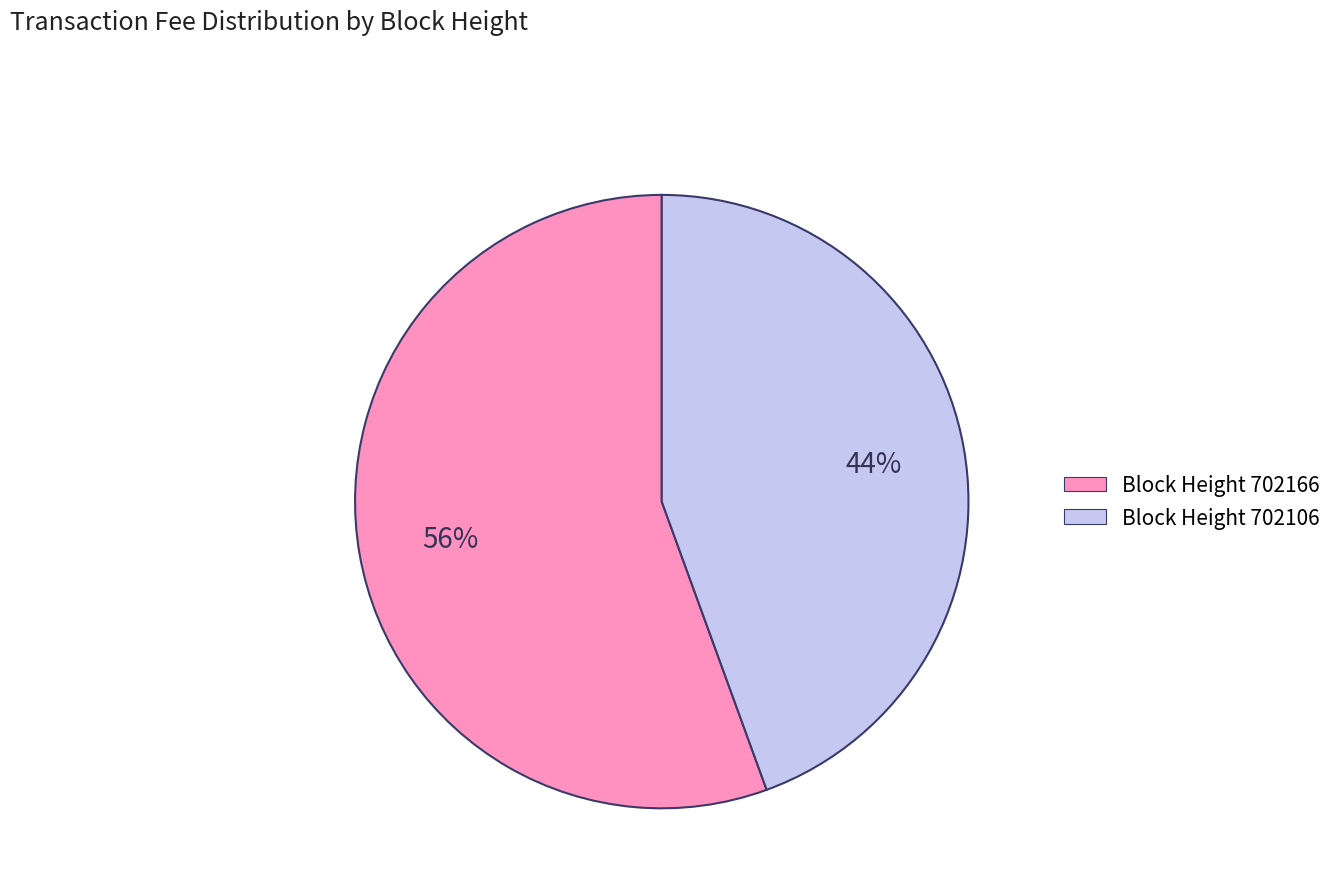

Which slice is the largest?

Block Height 702166